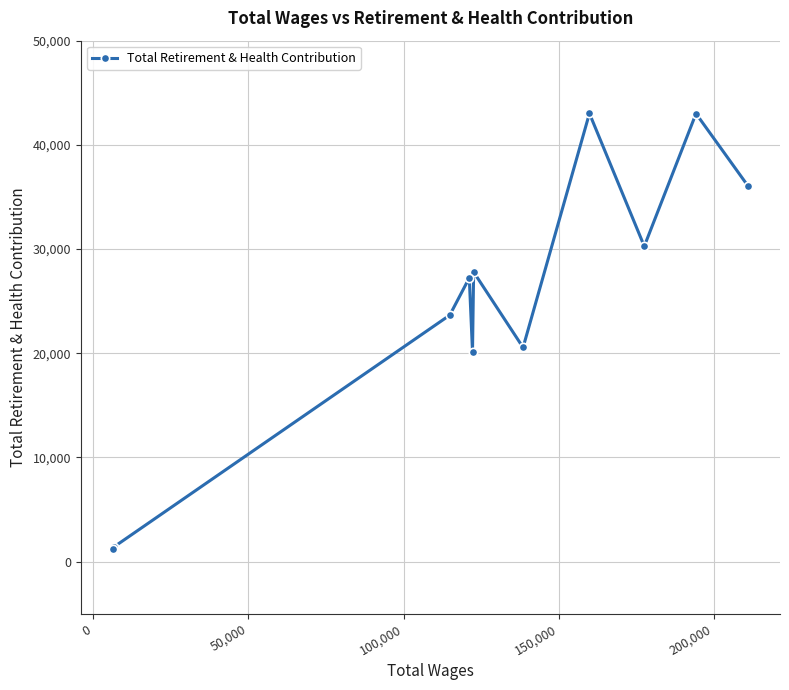

What is the greatest value displayed?

43015